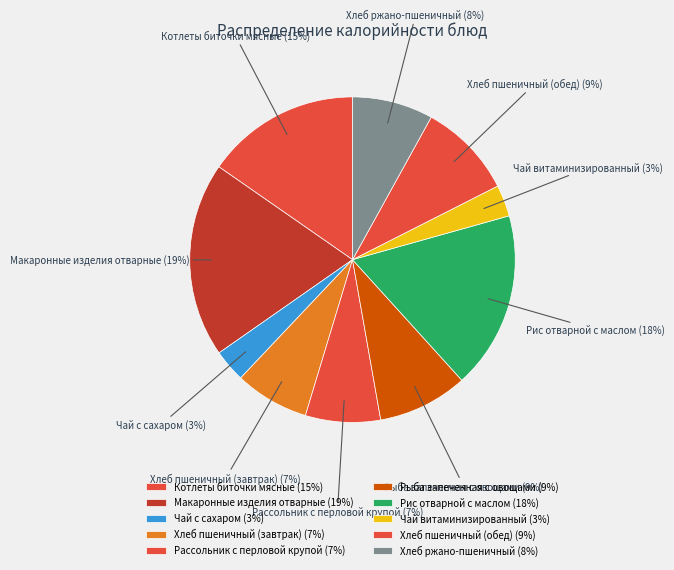

What is the ratio of the value at Котлеты биточки мясные to the value at Хлеб пшеничный (завтрак)?

2.1